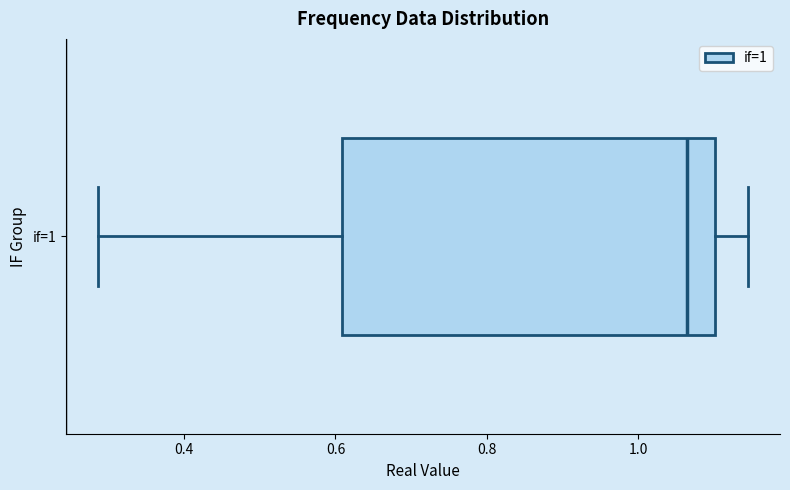

Where does the right whisker of the box for if=1 end on the x-axis? The values are not printed on the chart, so give them approximately, as read against the axis.

1.14